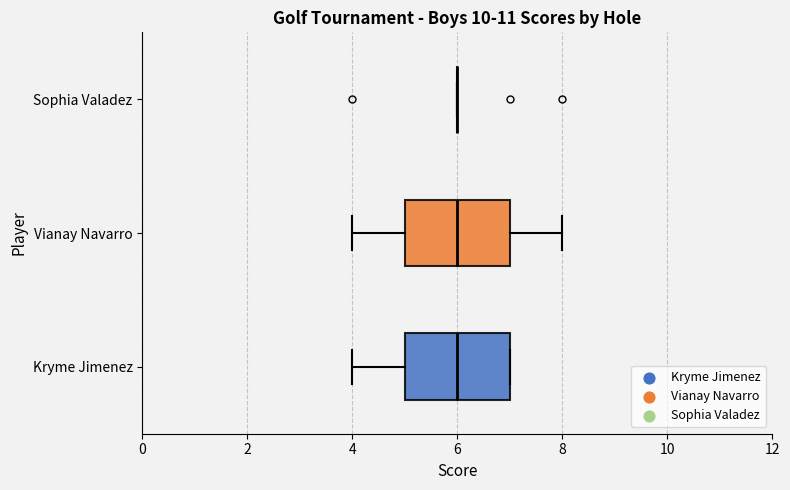

Where does the left whisker of the box for Kryme Jimenez end on the x-axis? The values are not printed on the chart, so give them approximately, as read against the axis.

4